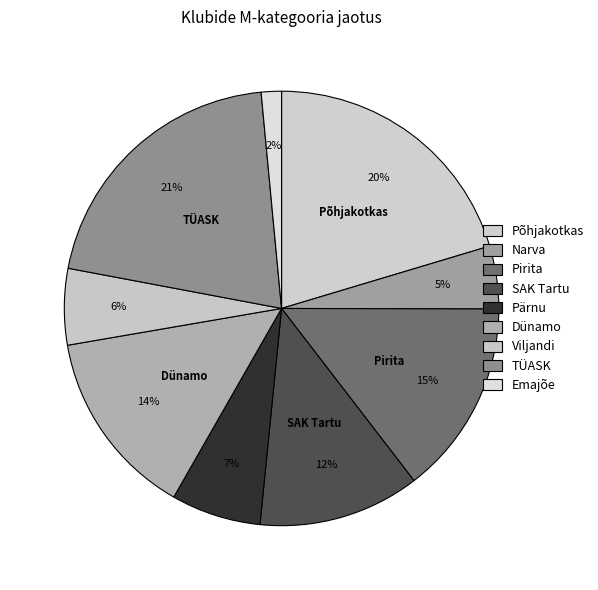

To the nearest percent, what is the difference between the largest and smallest slice percentages?

19%